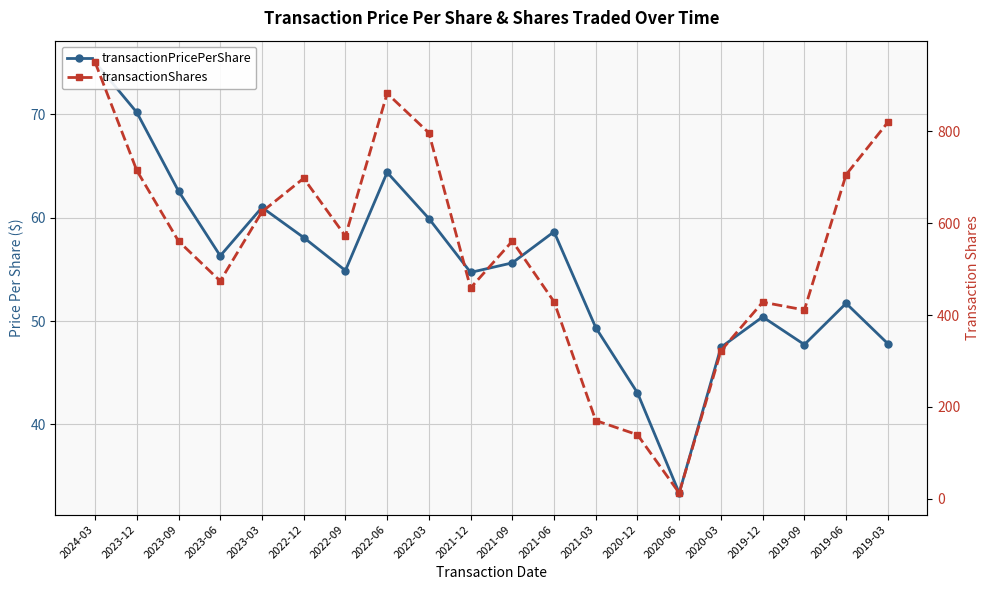

Which has a higher value, 2022-06 or 2022-09?

2022-06